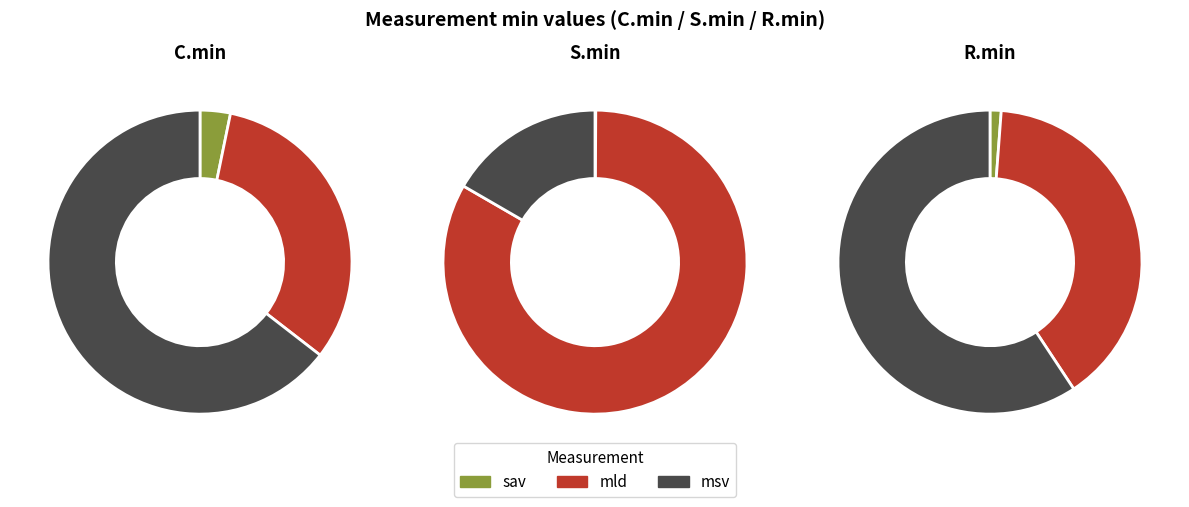

To the nearest percent, what percentage of the pie is mld?

83%